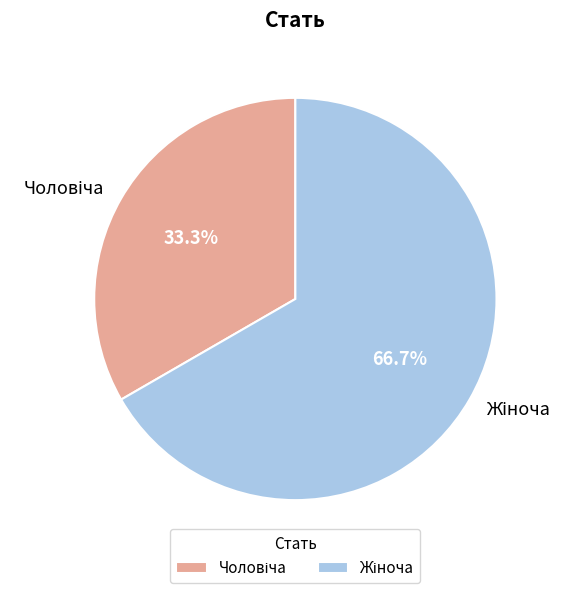

How many segments does this pie chart have?

2